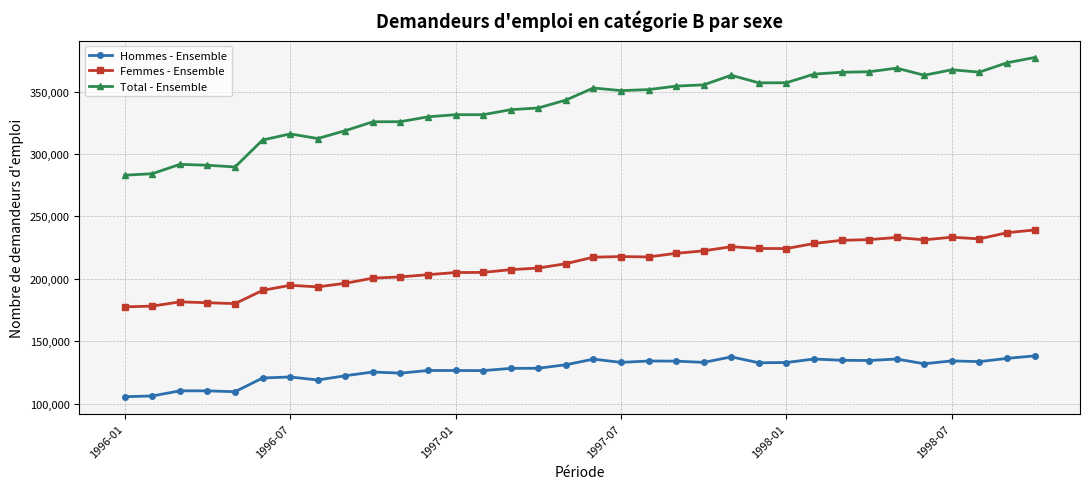

What is the difference between the maximum and minimum values in the Femmes - Ensemble series?

61600